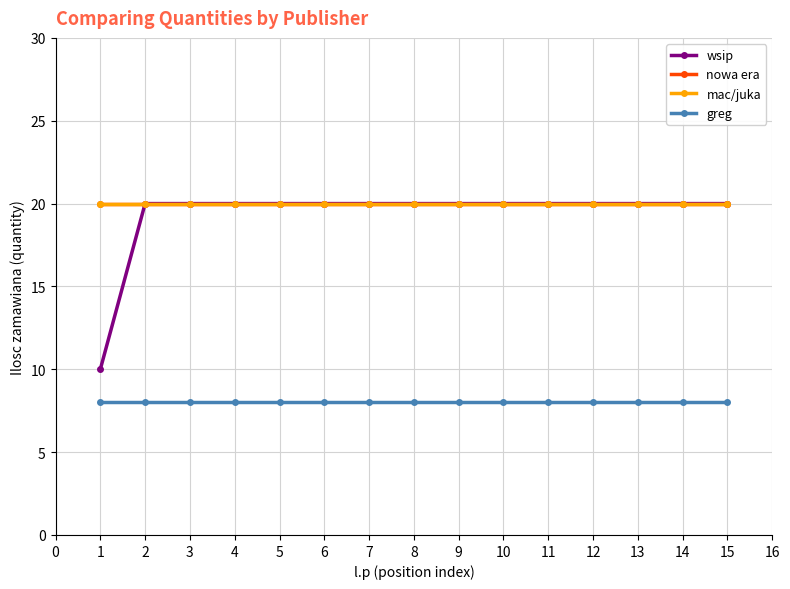

Where is wsip nearest to the value 15?

1